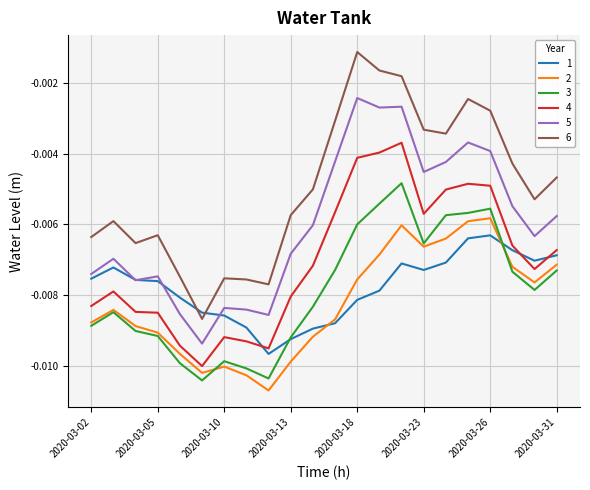

List the series in order of their peak value, highest first.

6, 5, 4, 3, 2, 1